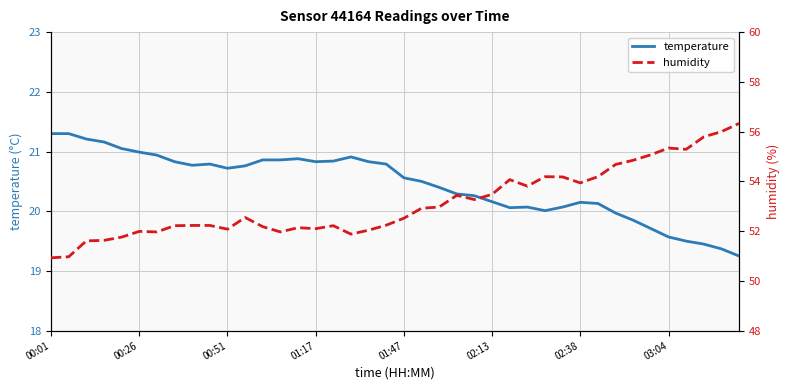

True or false: humidity has more than 2 points higher than both neighbors.

True